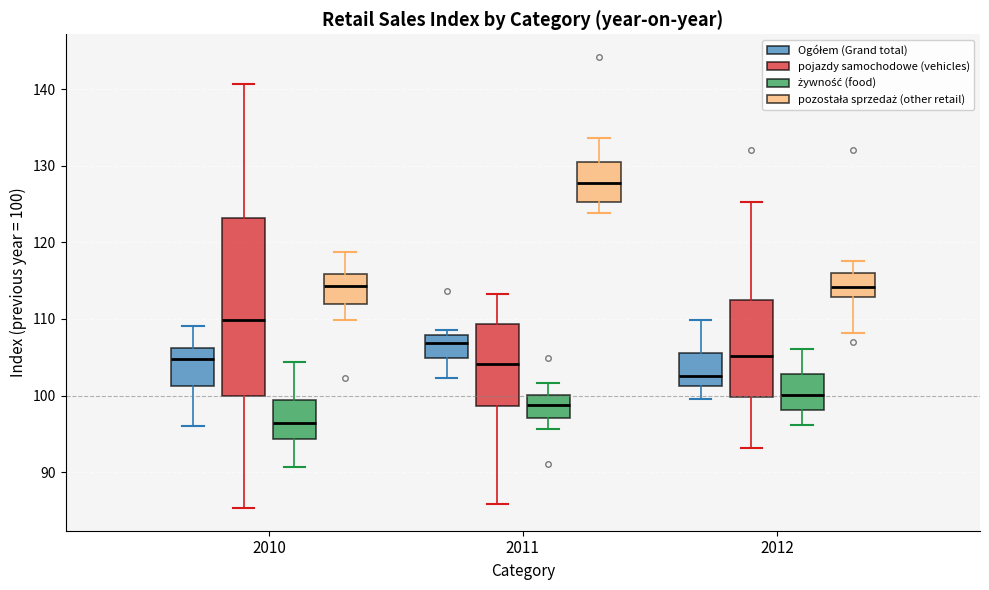

Which box has the highest median line?

2011 (pozostała sprzedaż (other retail))